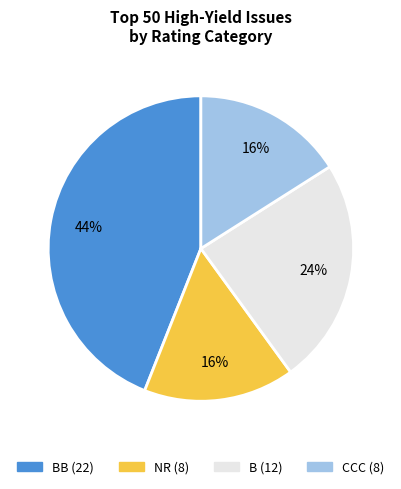

To the nearest percent, what is the average slice percentage?

25%